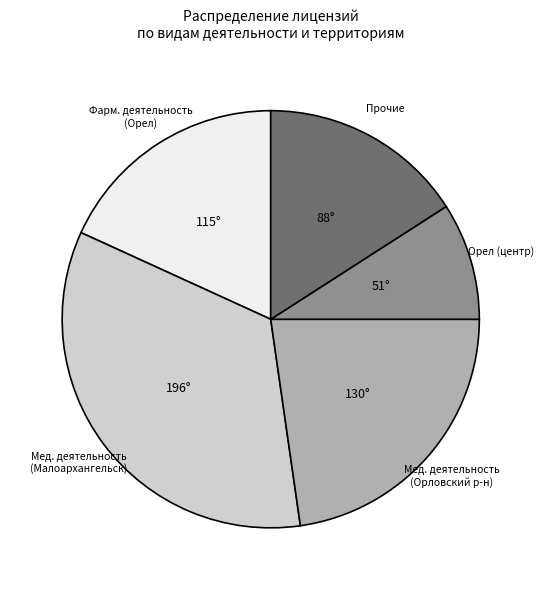

Is Прочие the majority of the pie?

No